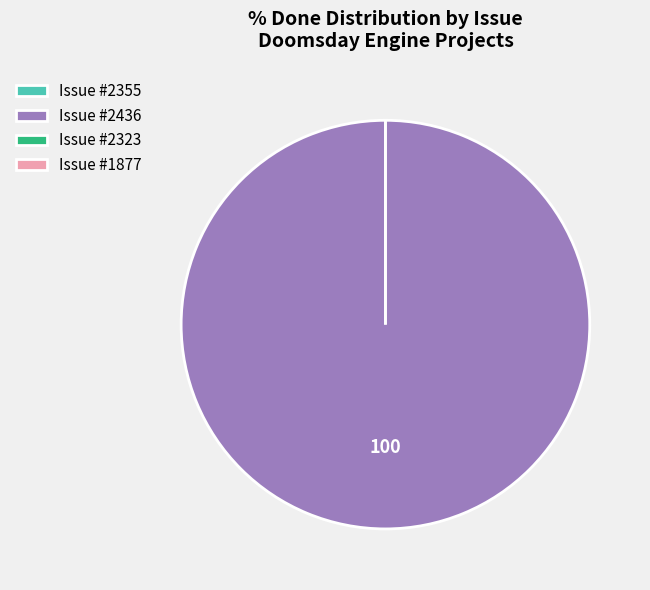

Rank the categories by value from lowest to highest.

2355, 2323, 1877, 2436